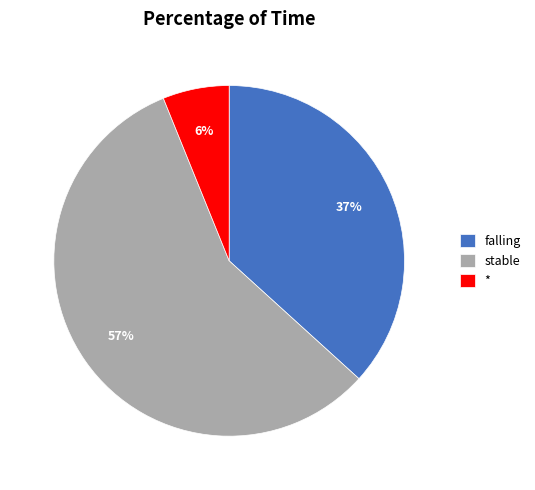

How many slices are in this pie chart?

3